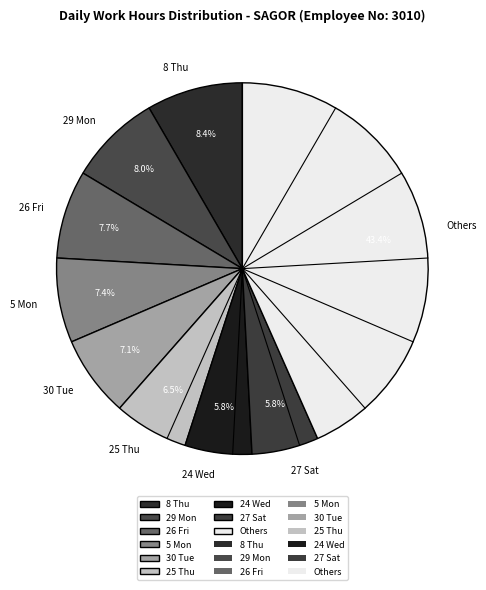

True or false: 30 Tue accounts for 7% of the total.

True